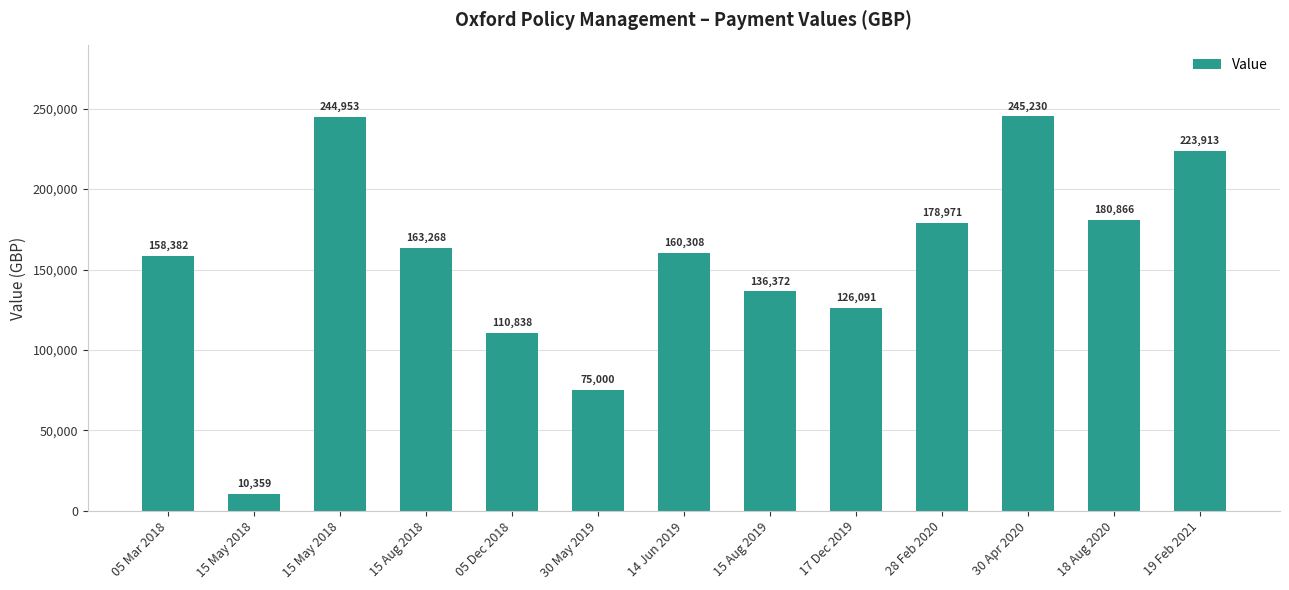

The value at 28 Feb 2020 is 178971. True or false?

True